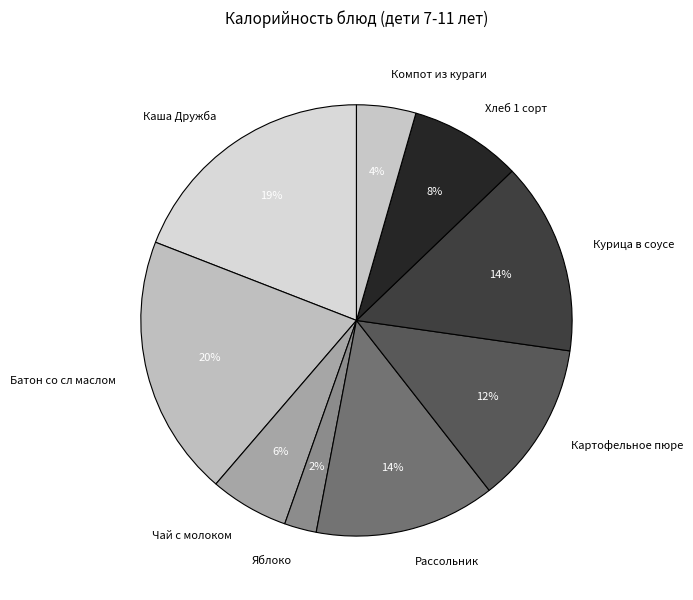

Between Яблоко and Картофельное пюре, which is larger?

Картофельное пюре